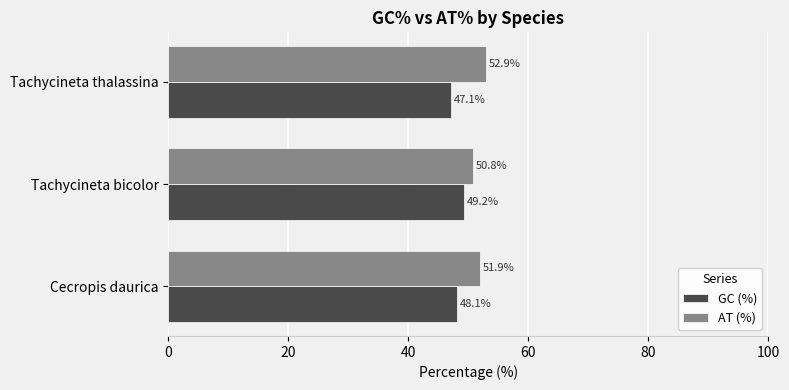

What is the total value across all series at Tachycineta bicolor?

100.0